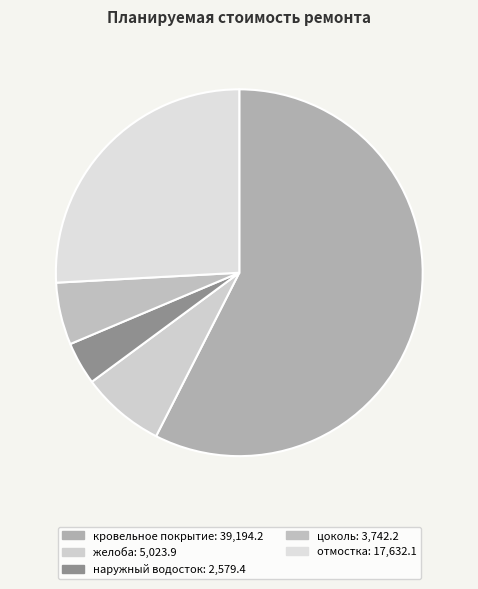

How many slices are in this pie chart?

5